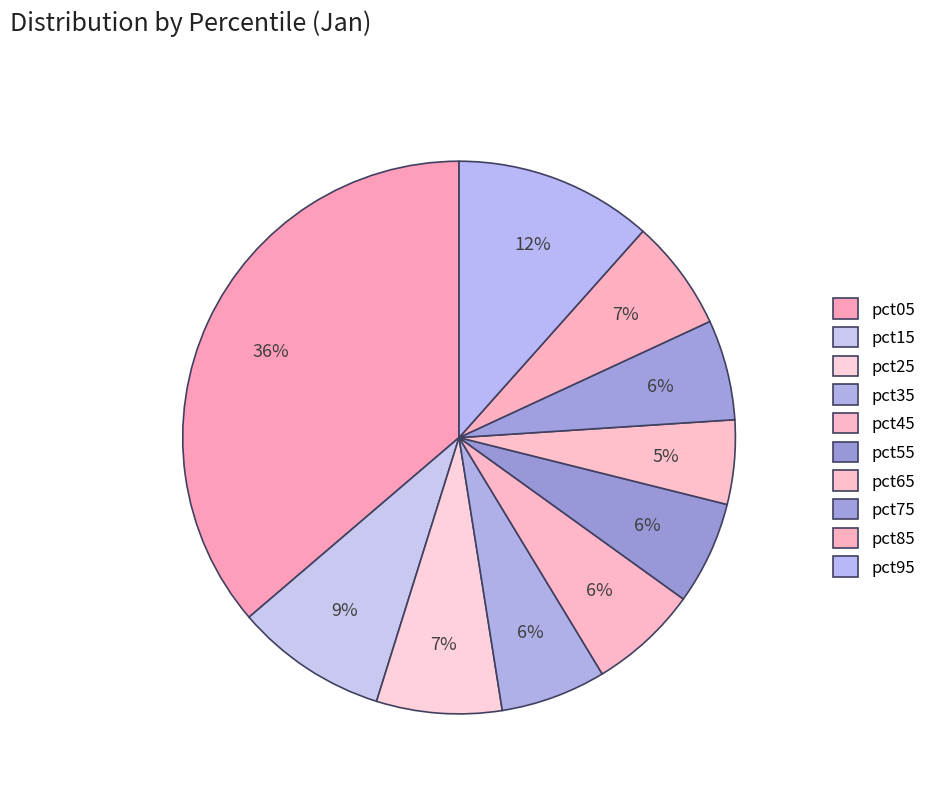

Is there any slice that represents more than half of the pie?

No